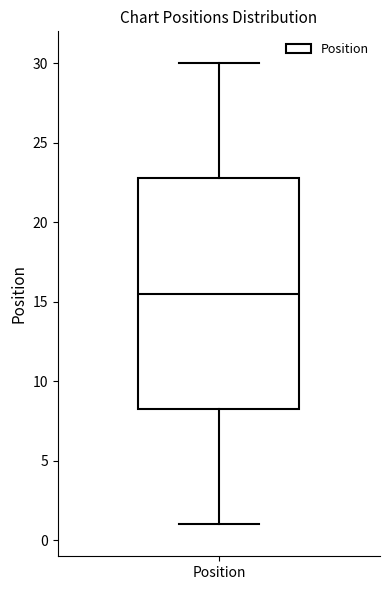

Read this box plot against the y-axis: the position of the median line, the range covered by the box, and the ends of both whiskers. The values are not printed on the chart, so give them approximately, as read against the axis.

median 15.5, box 8.5 to 23.0, whiskers 1.0 to 30.0